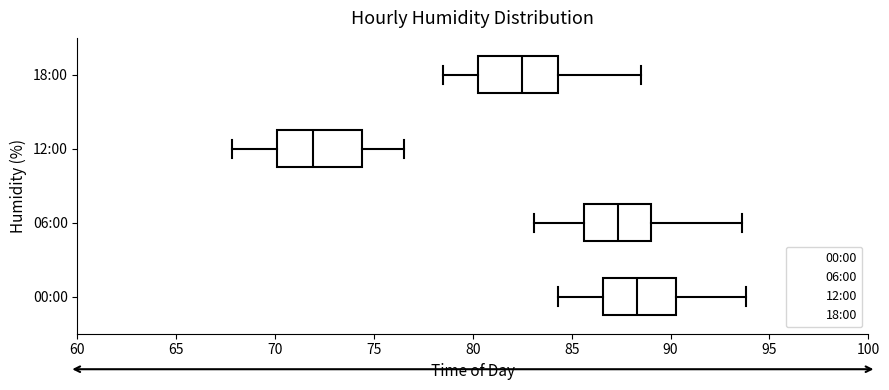

Reading bottom to top, read every box against the x-axis: the position of its median line, the range the box covers, and the ends of its whiskers. The values are not printed on the chart, so give them approximately, as read against the axis.

00:00: median 88.5, box 86.5 to 90.5, whiskers 84.5 to 94.0
06:00: median 87.5, box 85.5 to 89.0, whiskers 83.0 to 93.5
12:00: median 72.0, box 70.0 to 74.5, whiskers 68.0 to 76.5
18:00: median 82.5, box 80.5 to 84.5, whiskers 78.5 to 88.5